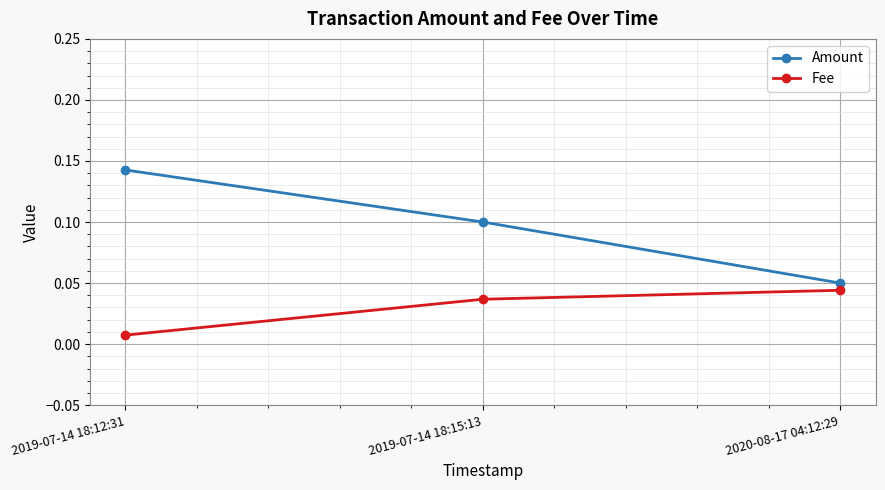

What is the label of the 2nd point from the right?

2019-07-14 18:15:13